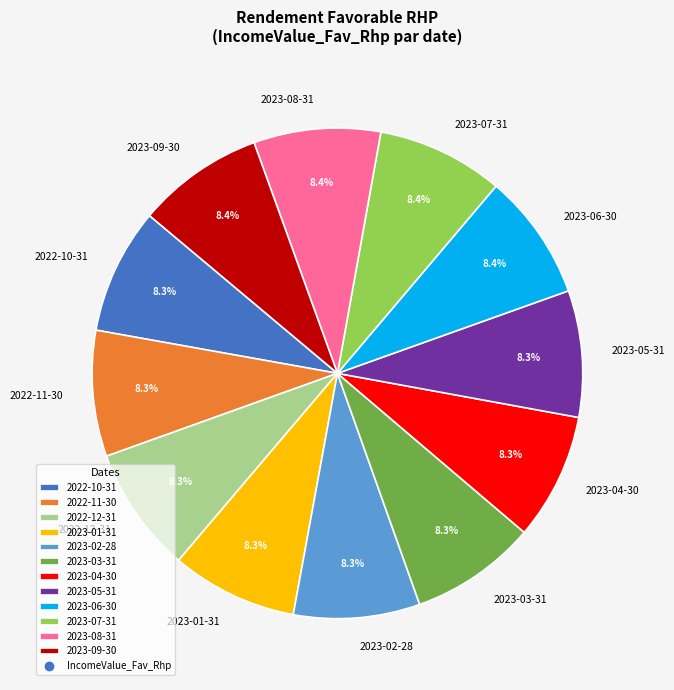

Is 2023-09-30 the majority of the pie?

No